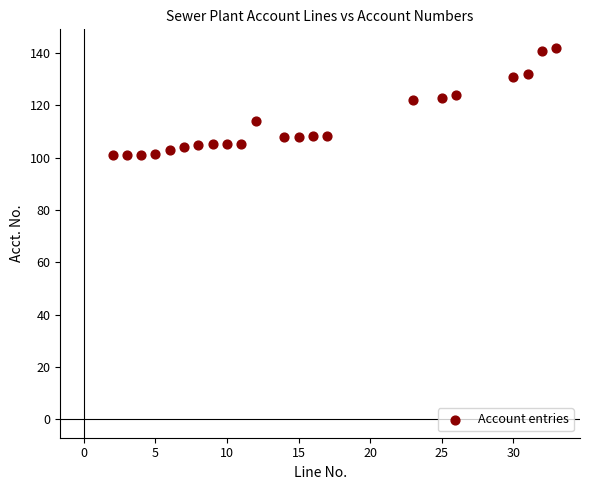

What is the range of X values (max minus min)?

31.0